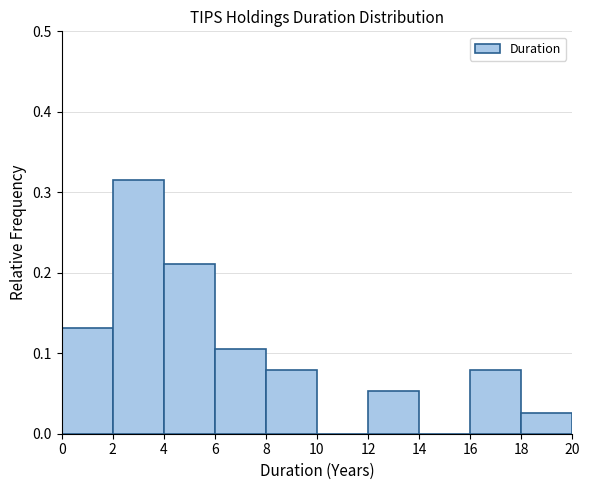

How tall is the bar that spans 16 to 18 on the x-axis? The values are not printed on the chart, so give them approximately, as read against the axis.

0.08